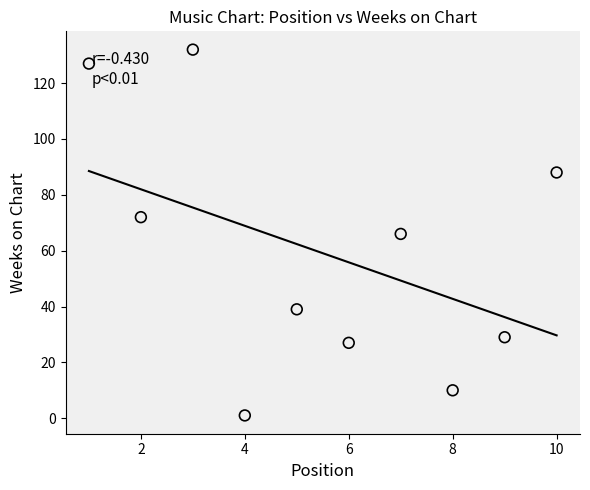

What is the range of Y values (max minus min)?

131